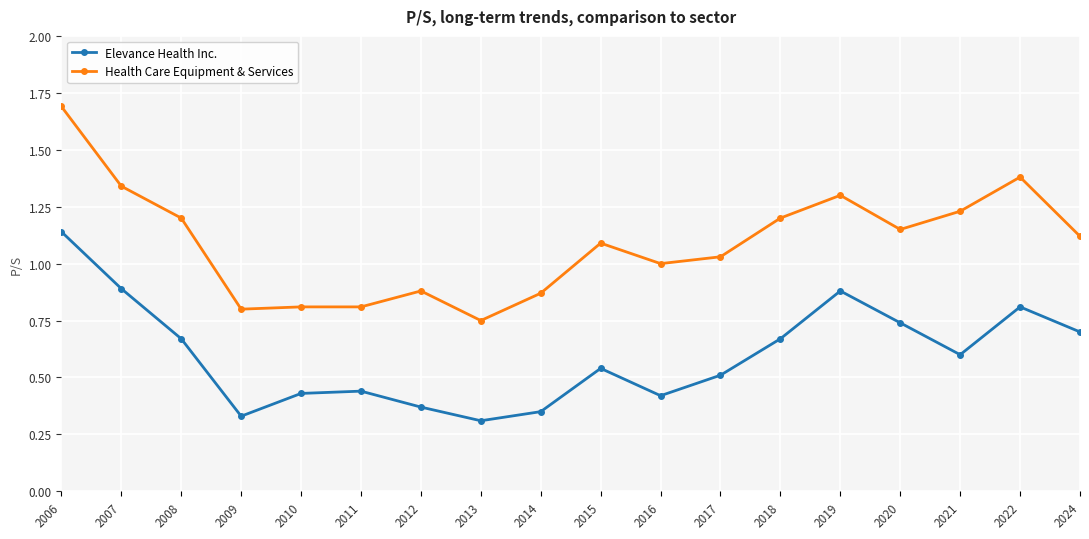

Reading right to left, list all the values displayed in this chart.

Elevance Health Inc.: 2006=1.1	2007=0.9	2008=0.7	2009=0.3	2010=0.4	2011=0.4	2012=0.4	2013=0.3	2014=0.3	2015=0.5	2016=0.4	2017=0.5	2018=0.7	2019=0.9	2020=0.7	2021=0.6	2022=0.8	2024=0.7
Health Care Equipment & Services: 2006=1.7	2007=1.3	2008=1.2	2009=0.8	2010=0.8	2011=0.8	2012=0.9	2013=0.8	2014=0.9	2015=1.1	2016=1.0	2017=1.0	2018=1.2	2019=1.3	2020=1.1	2021=1.2	2022=1.4	2024=1.1